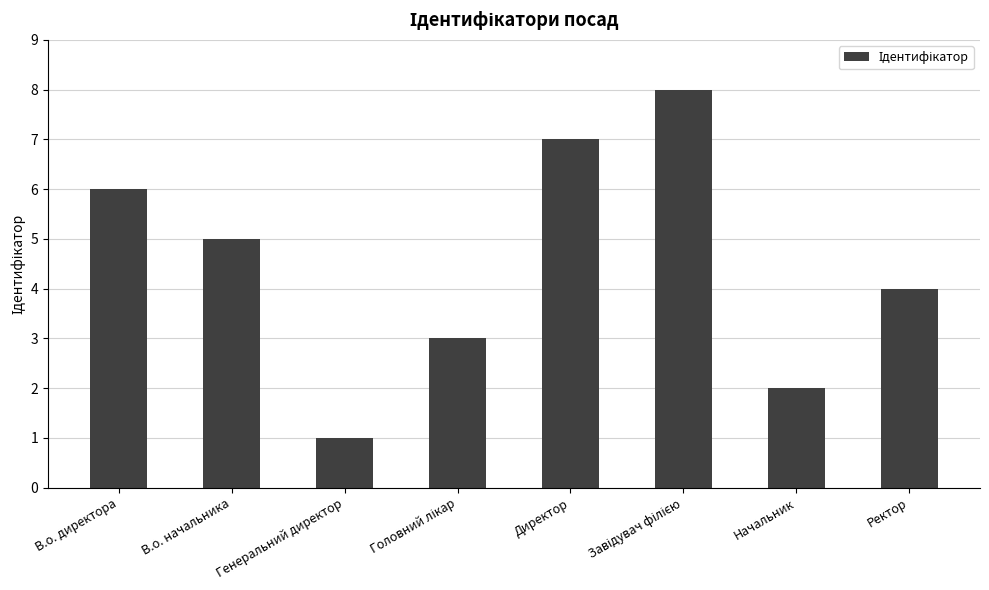

How many values are below 5?

4